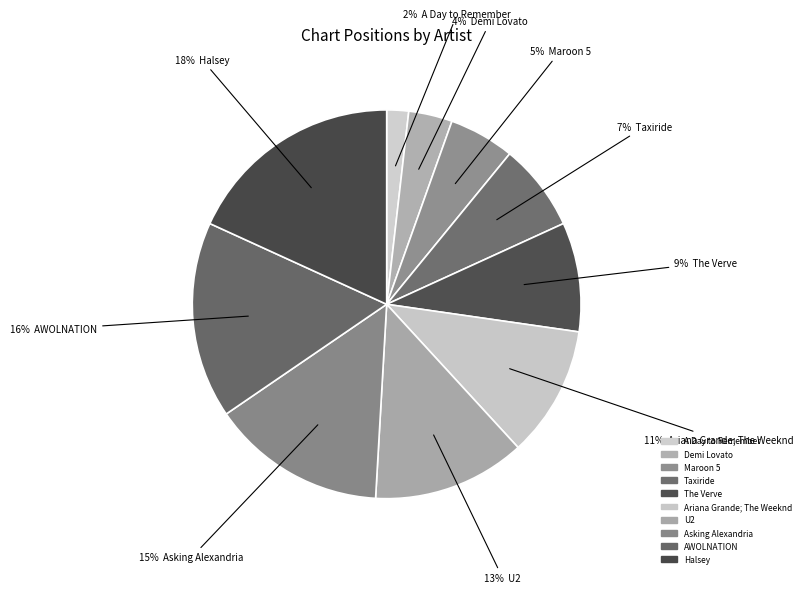

Combined, what portion of the pie is Demi Lovato and U2?

16.4%